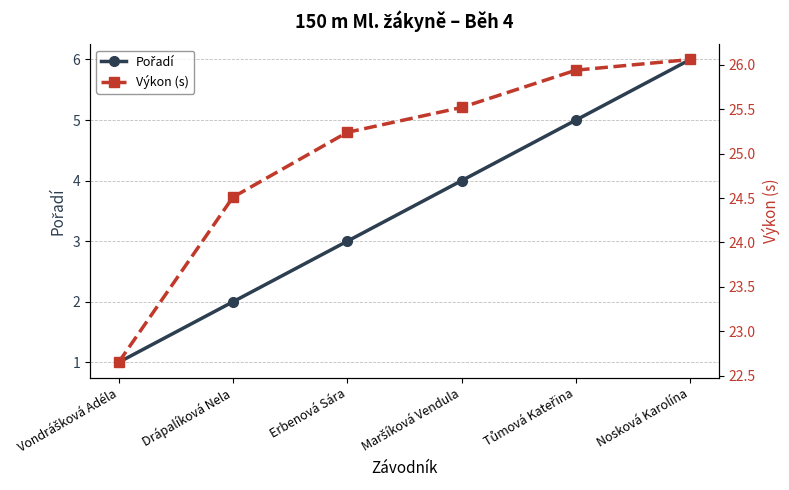

What is the sum of all Pořadí values?

21.0